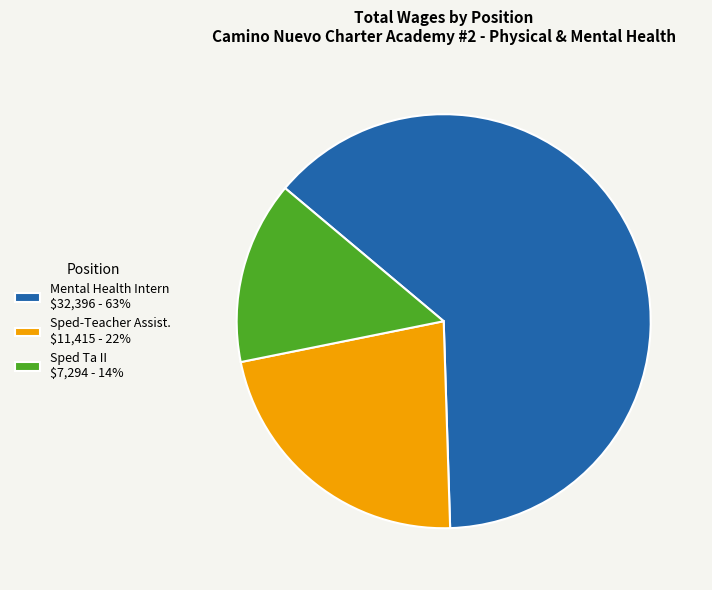

How many slices are in this pie chart?

3